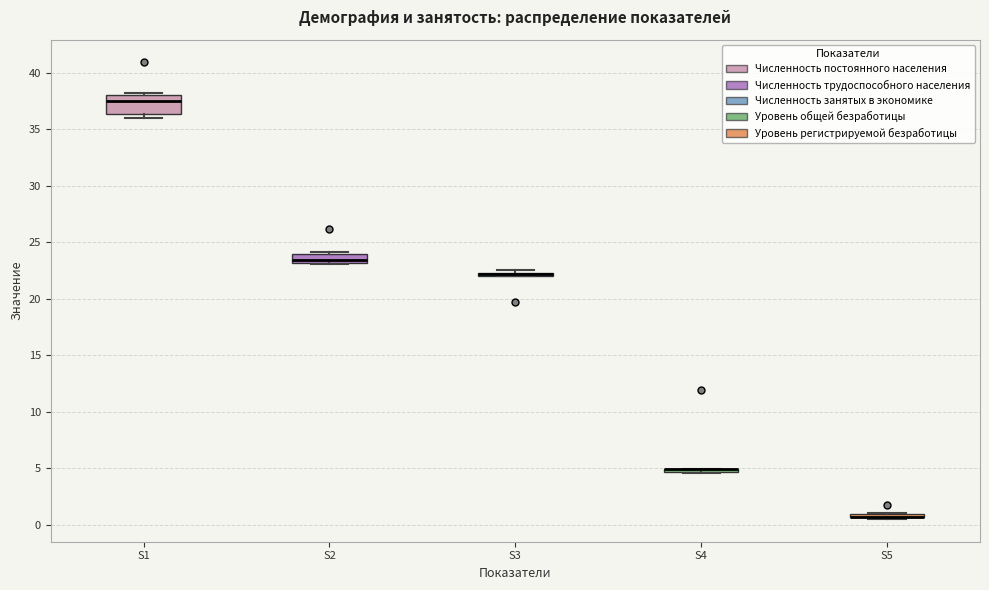

Where is the upper edge of the box for S4 on the y-axis? The values are not printed on the chart, so give them approximately, as read against the axis.

5.0